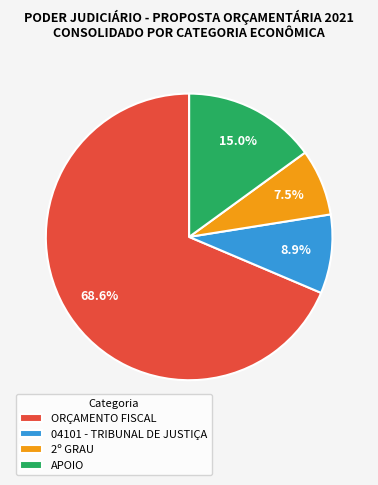

Is it true that APOIO is 15% of the pie?

True